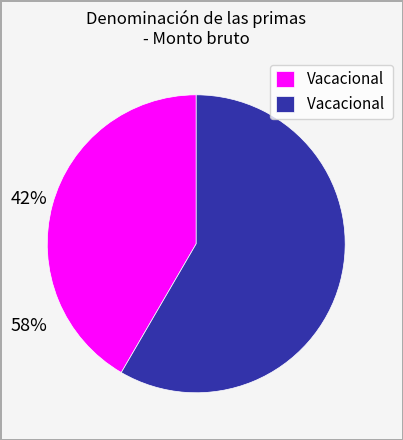

Does any single category account for the majority?

Yes